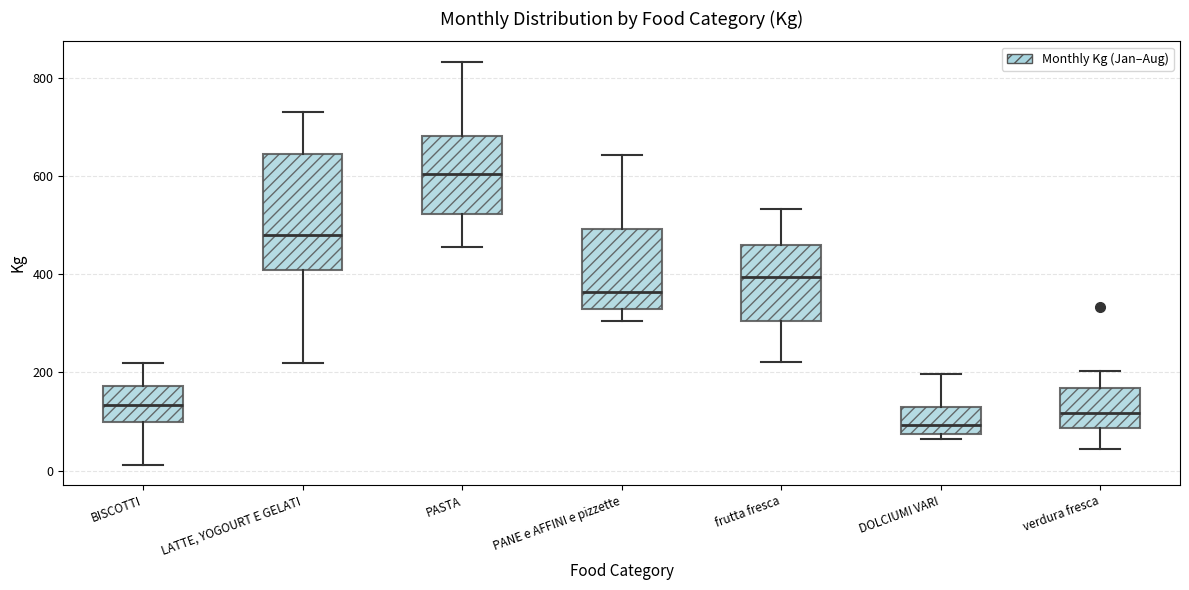

Where is the lower edge of the box for DOLCIUMI VARI on the y-axis? The values are not printed on the chart, so give them approximately, as read against the axis.

80